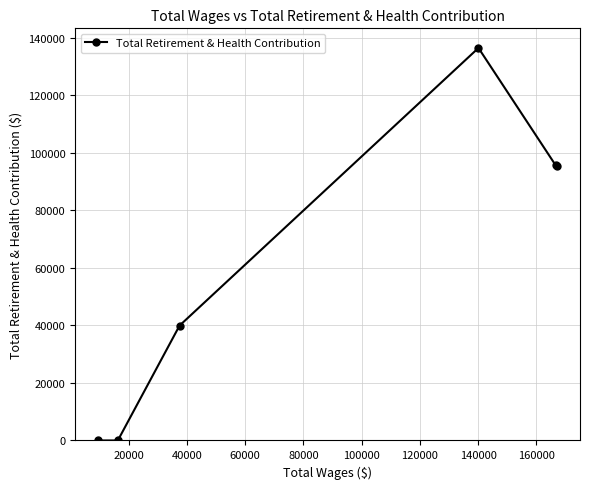

What is the difference between the second highest and minimum values?

95608